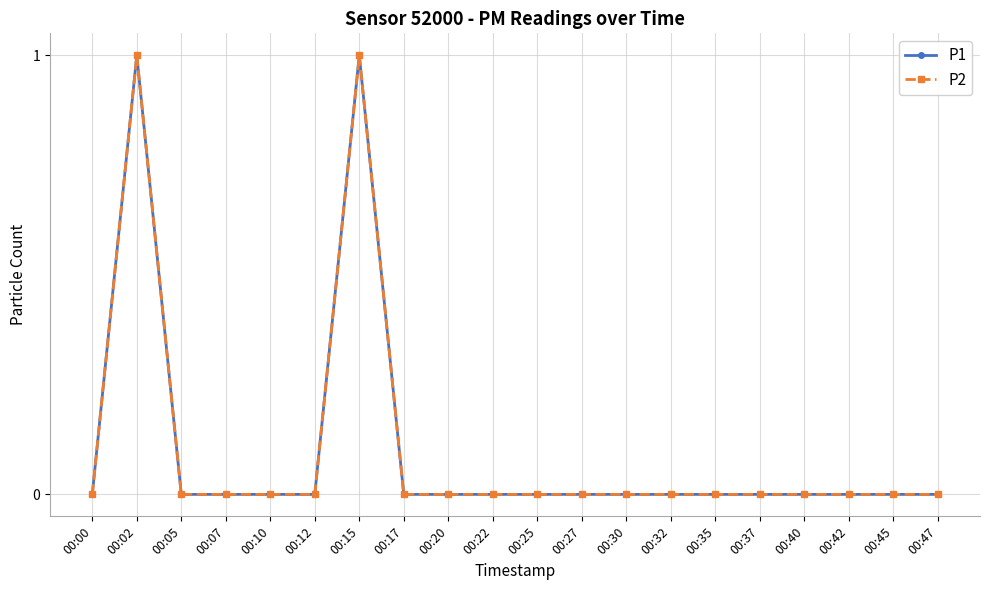

The P1 series shows 1 at 00:22. True or false?

False